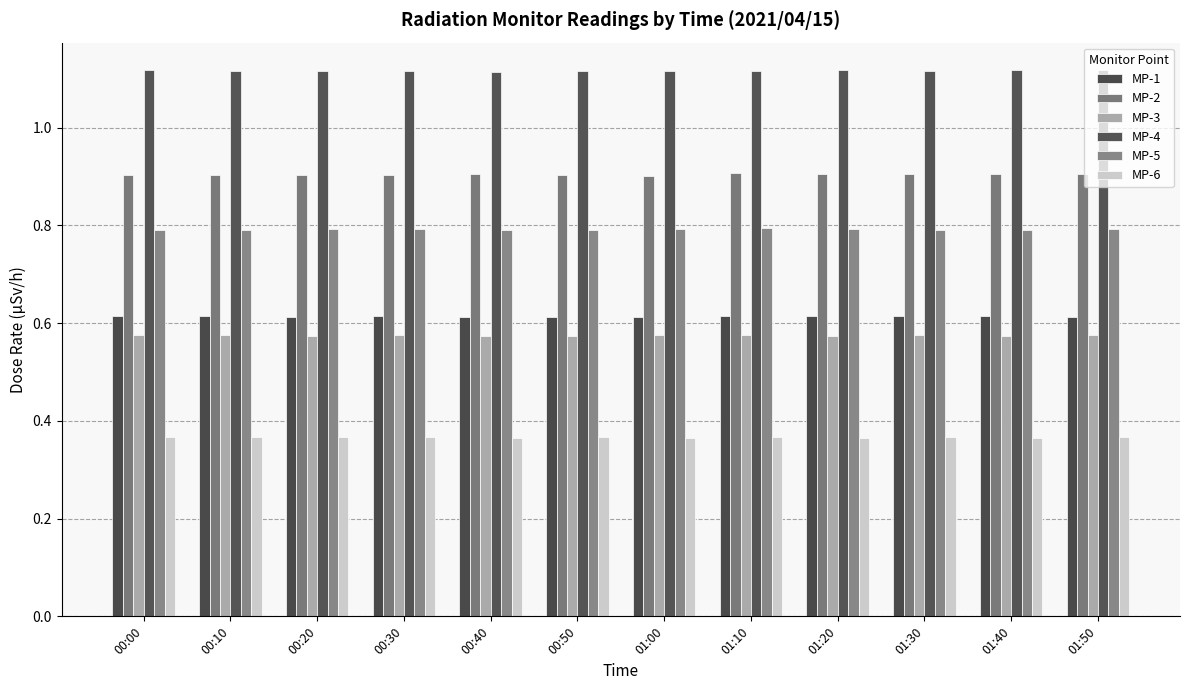

Which series has the largest range (max minus min)?

MP-2